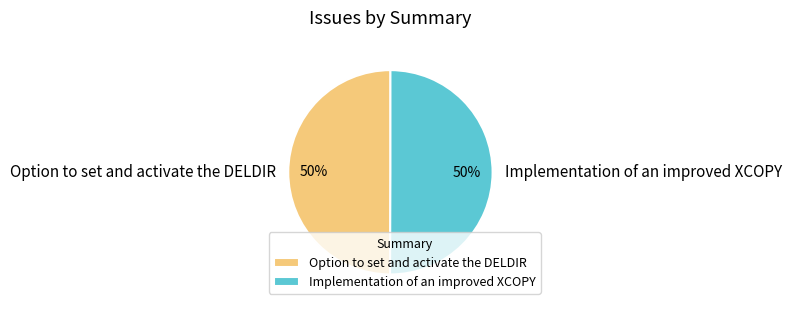

Is it true that Option to set and activate the DELDIR is 50% of the pie?

True